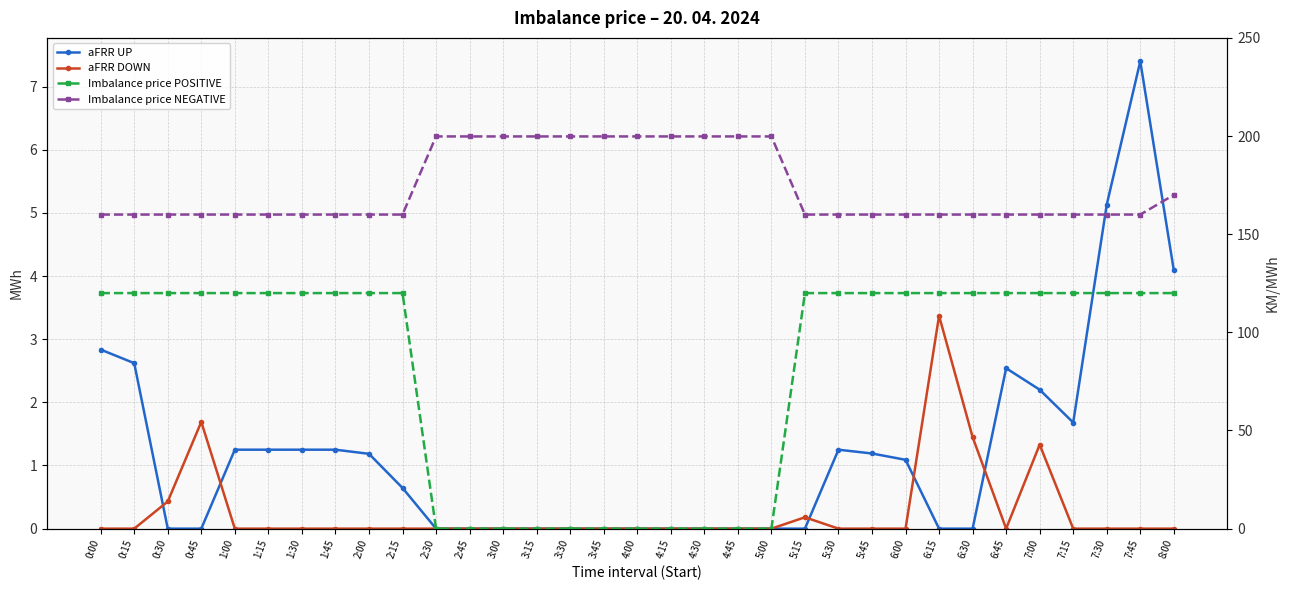

The value of Imbalance price NEGATIVE at 3:15 is 94.5. True or false?

False